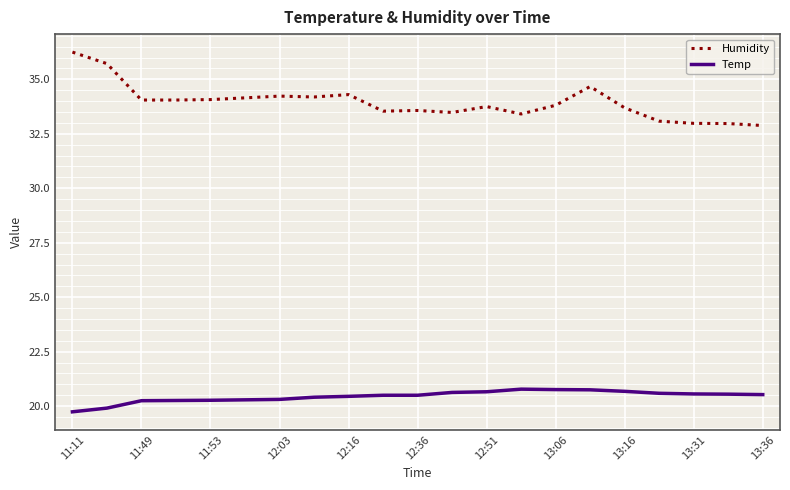

Which series has the widest spread of values?

Humidity